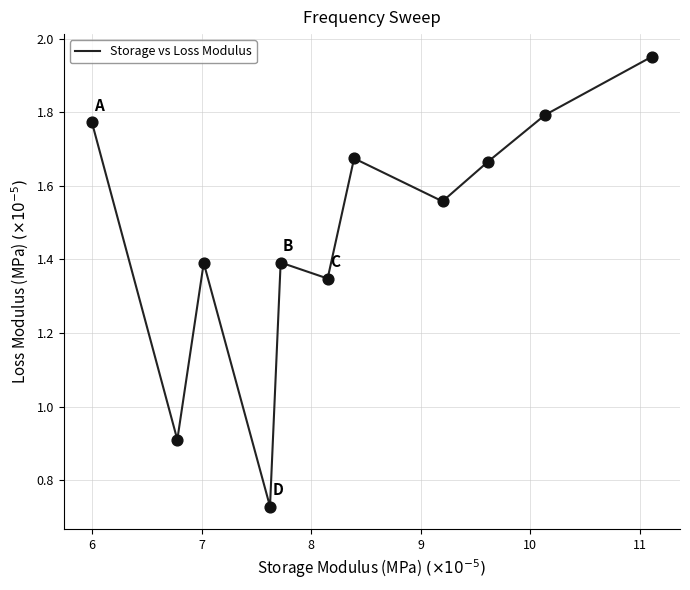

What is the difference between the maximum and minimum values?

1.2